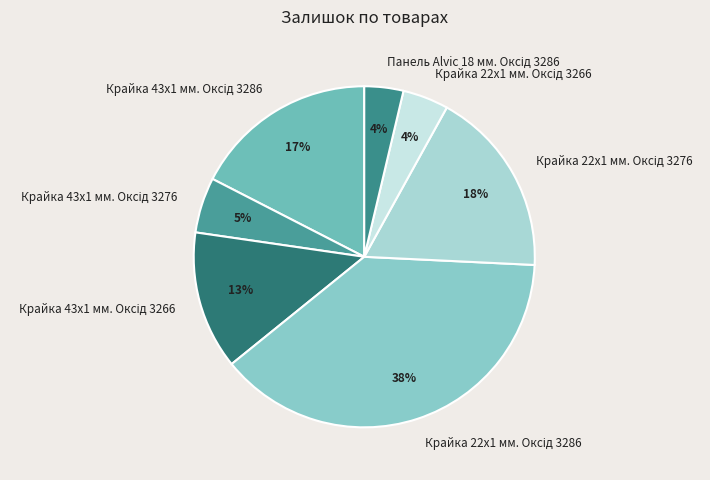

To the nearest percent, what is the average slice percentage?

14%